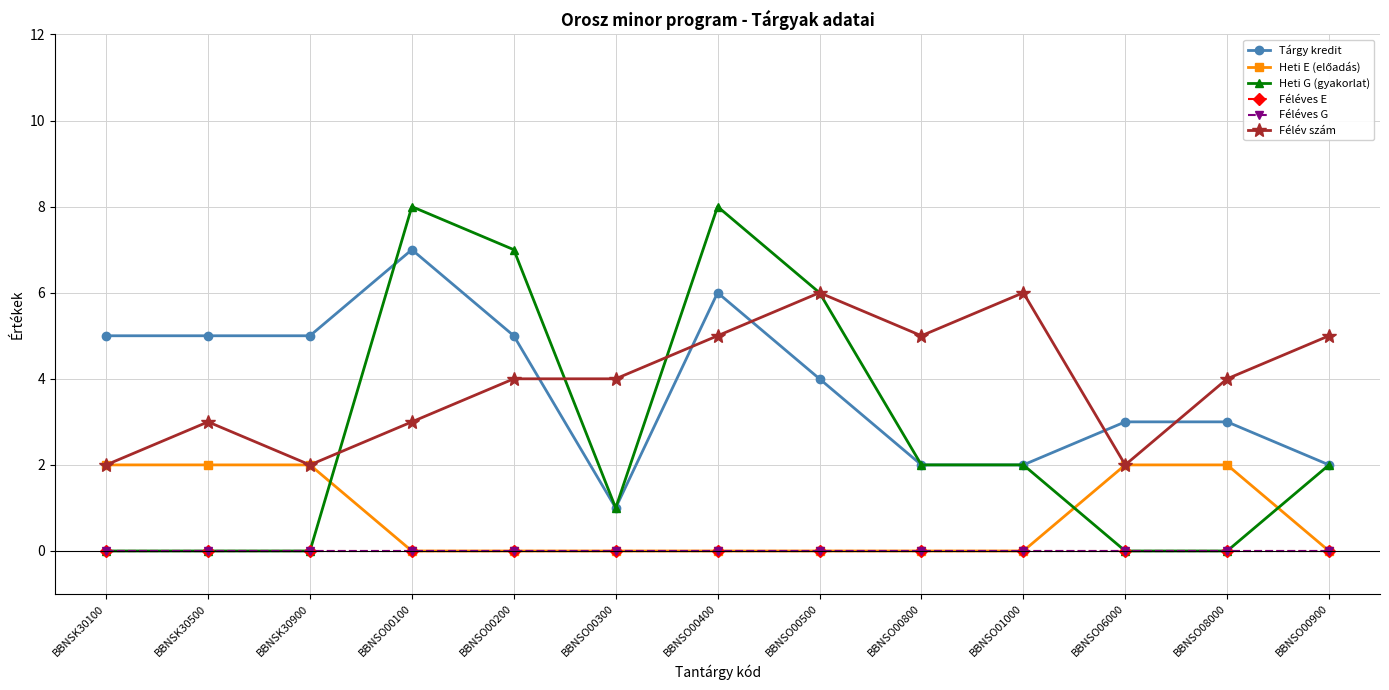

Does the chart have visible grid lines?

Yes